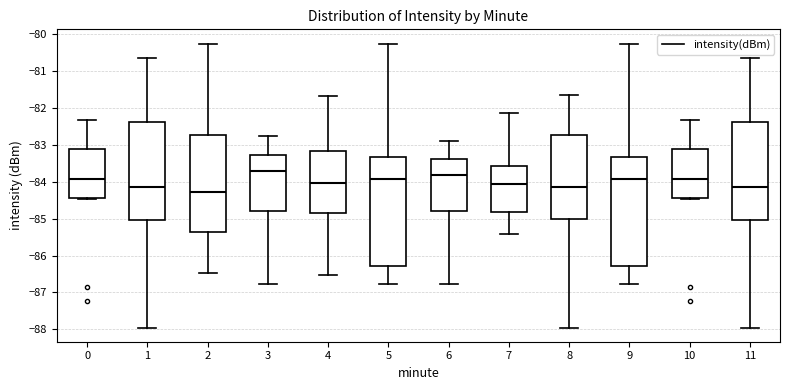

Which box has the highest median line?

3